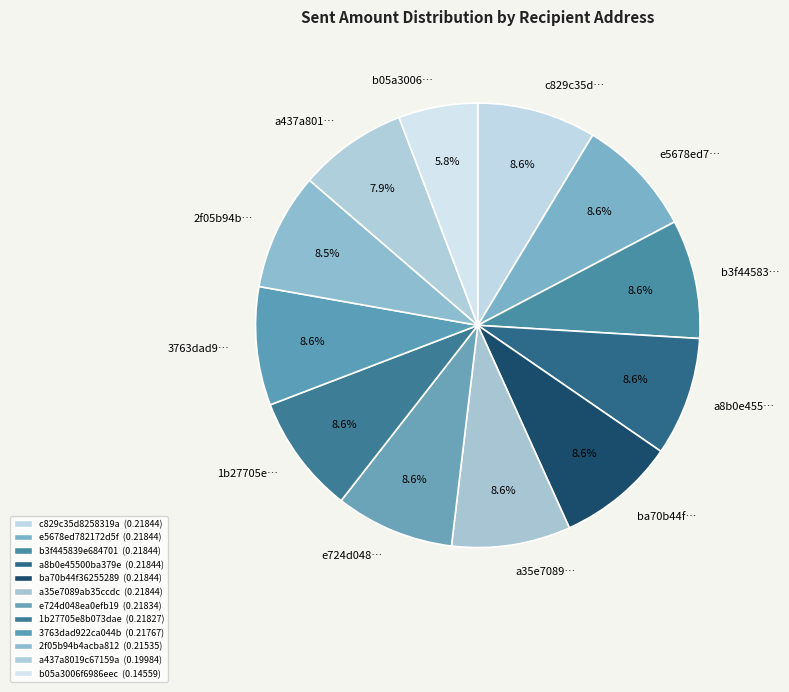

Which slice is the smallest?

b05a3006…